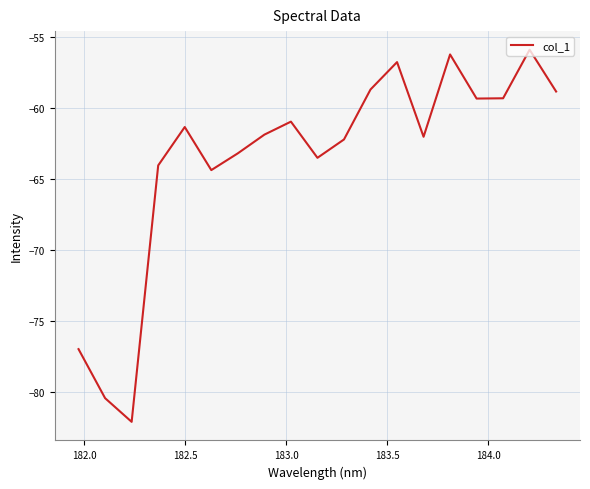

Reading left to right, transcribe all the data shown in this chart.

-77.0	-80.4	-82.1	-64.0	-61.3	-64.4	-63.2	-61.9	-60.9	-63.5	-62.2	-58.7	-56.8	-62.0	-56.2	-59.3	-59.3	-55.9	-58.8